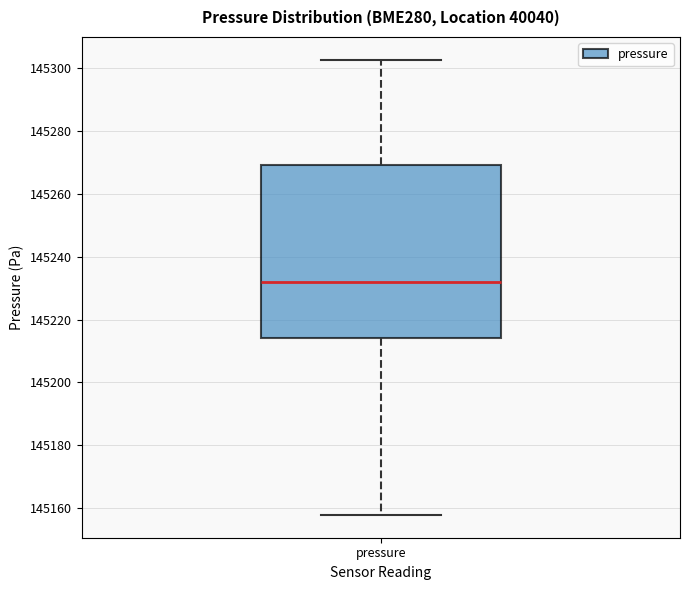

Where is the lower edge of the box for pressure on the y-axis? The values are not printed on the chart, so give them approximately, as read against the axis.

145214